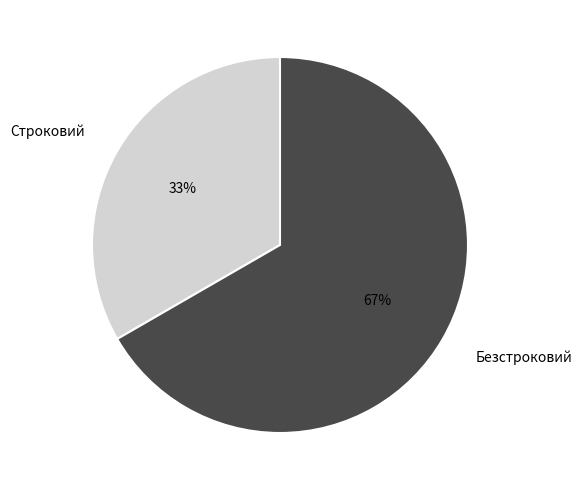

To the nearest percent, what portion does Строковий represent?

33%